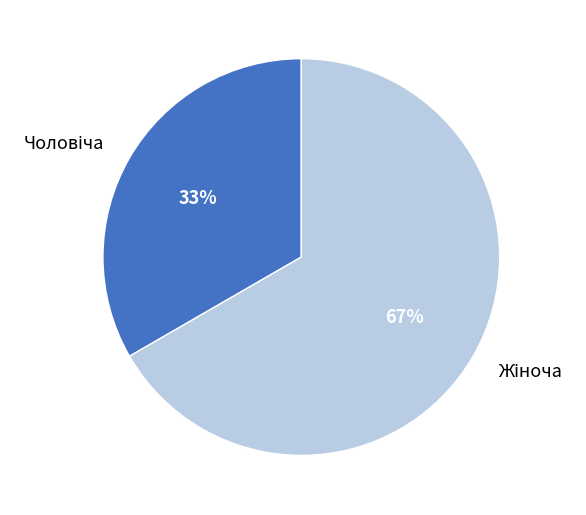

To the nearest percent, what is the average slice percentage?

50%